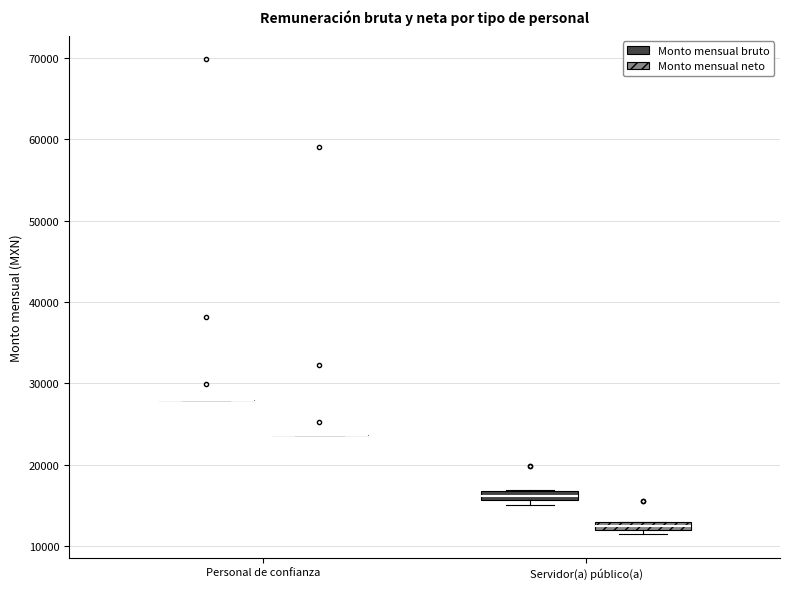

Where is the upper edge of the box for Servidor(a) público(a) (Monto mensual bruto) on the y-axis? The values are not printed on the chart, so give them approximately, as read against the axis.

17000